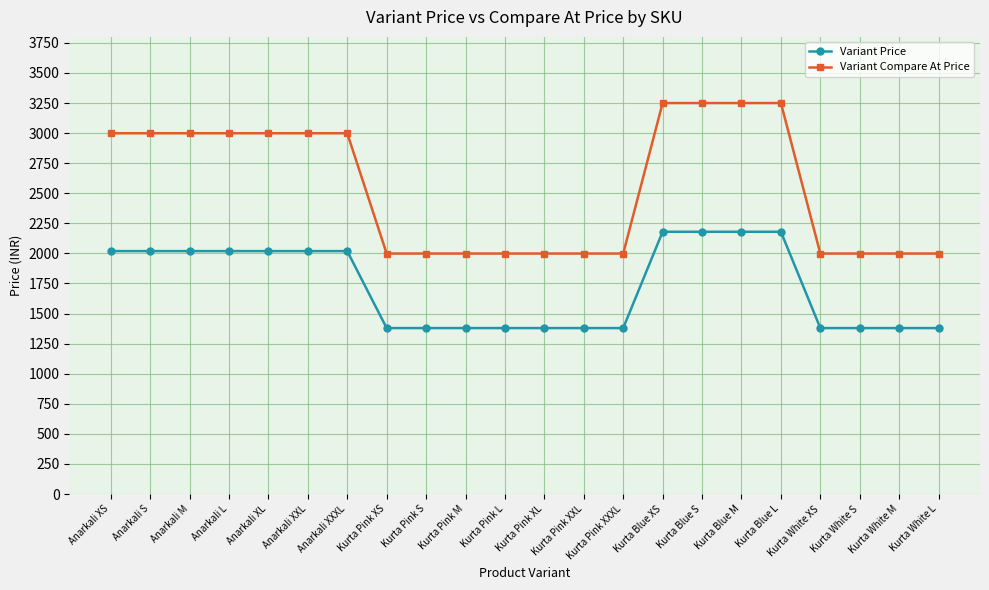

Is this an area chart (filled region under the line)?

No